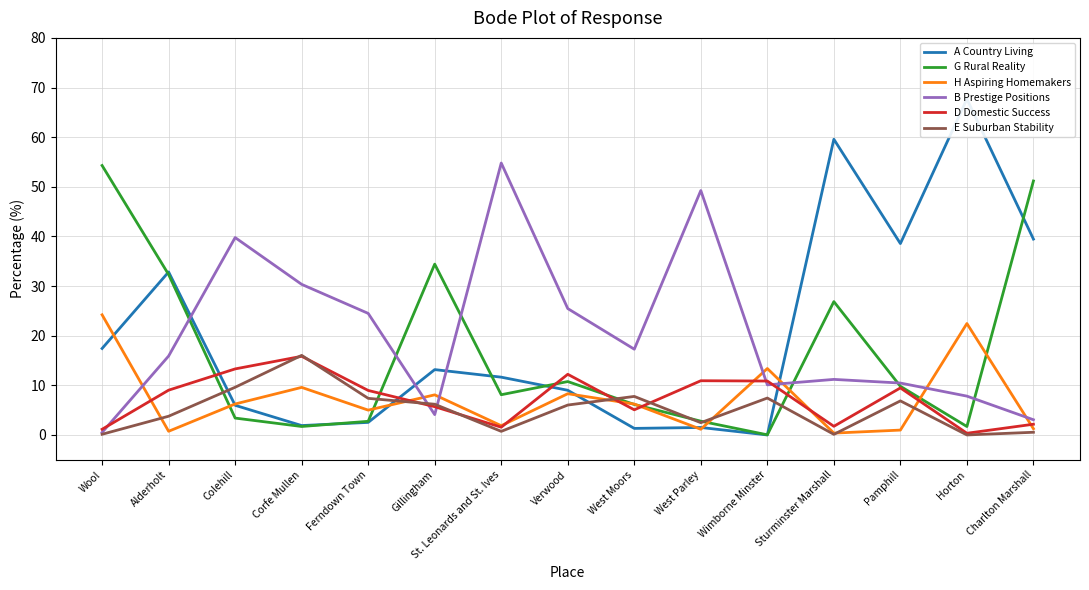

What is the difference between the maximum and second lowest values in the G Rural Reality series?

52.6